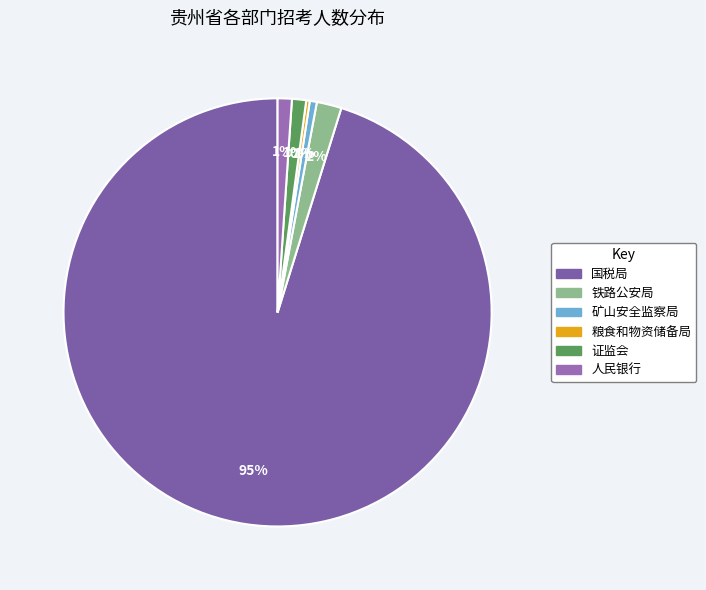

To the nearest percent, what is the difference between the largest and smallest slice percentages?

95%